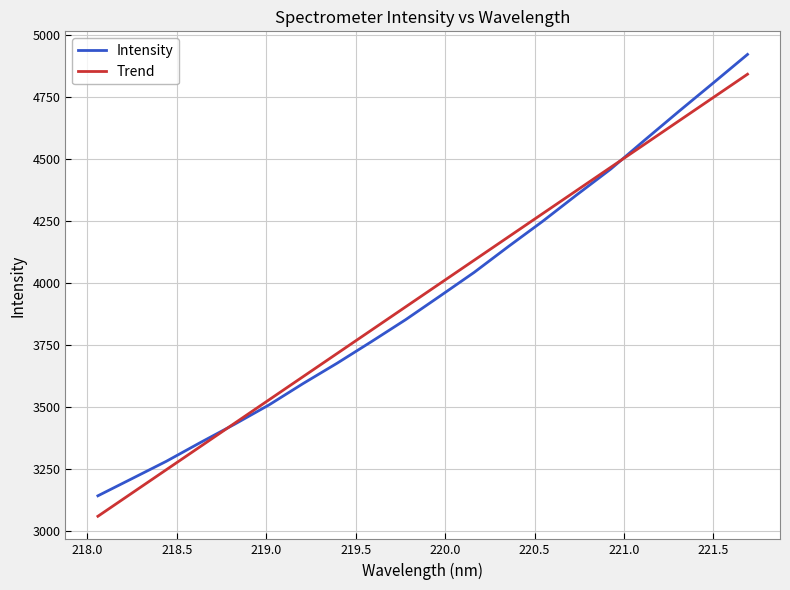

What is the maximum value shown in the chart?

4922.6